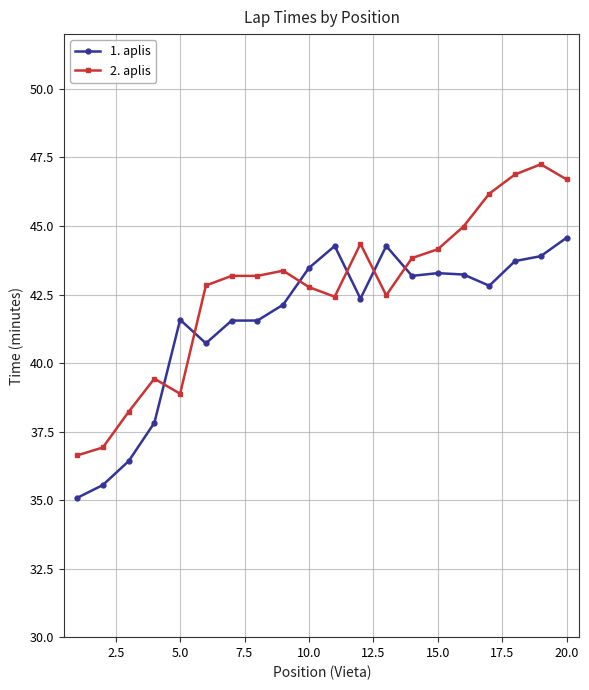

What is the difference between the maximum and minimum values in the 2. aplis series?

10.6